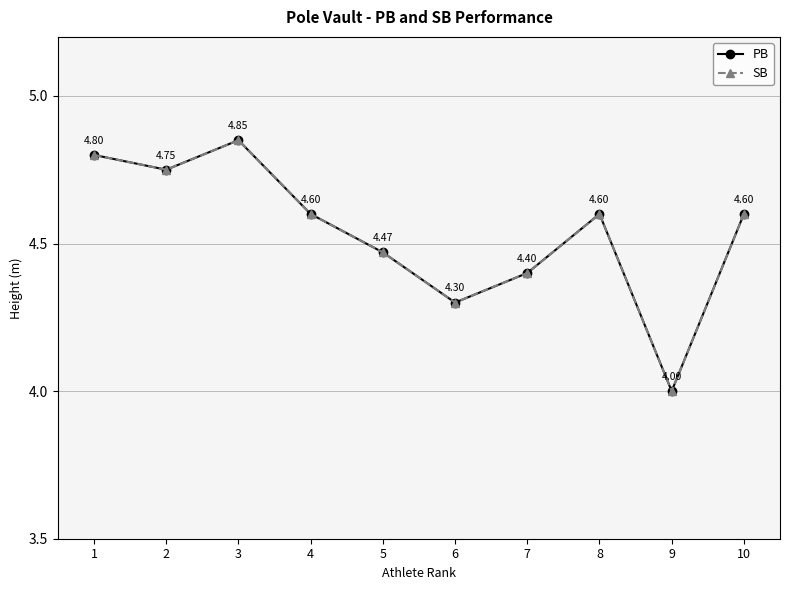

True or false: PB and SB intersect in this chart.

False